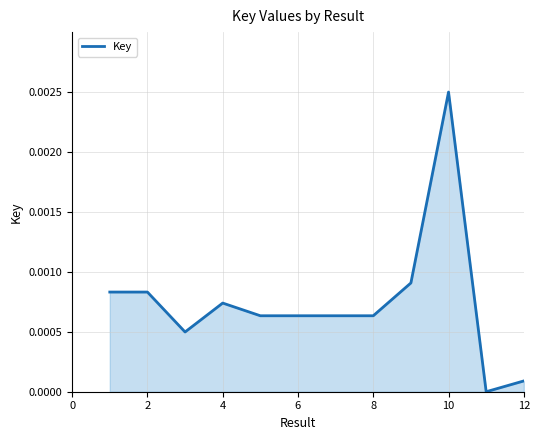

Which label corresponds to the largest value in the chart?

10